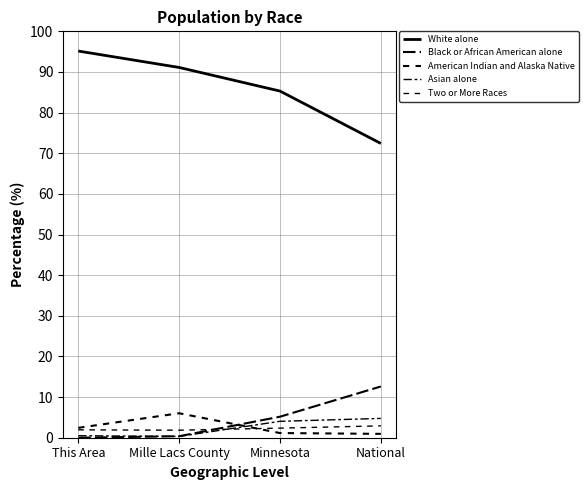

What position from the right is Mille Lacs County?

3